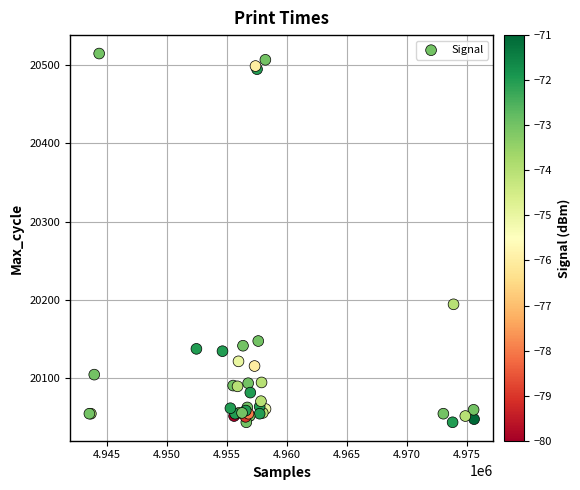

What Y value in the scatter plot is closest to 20279?

20194